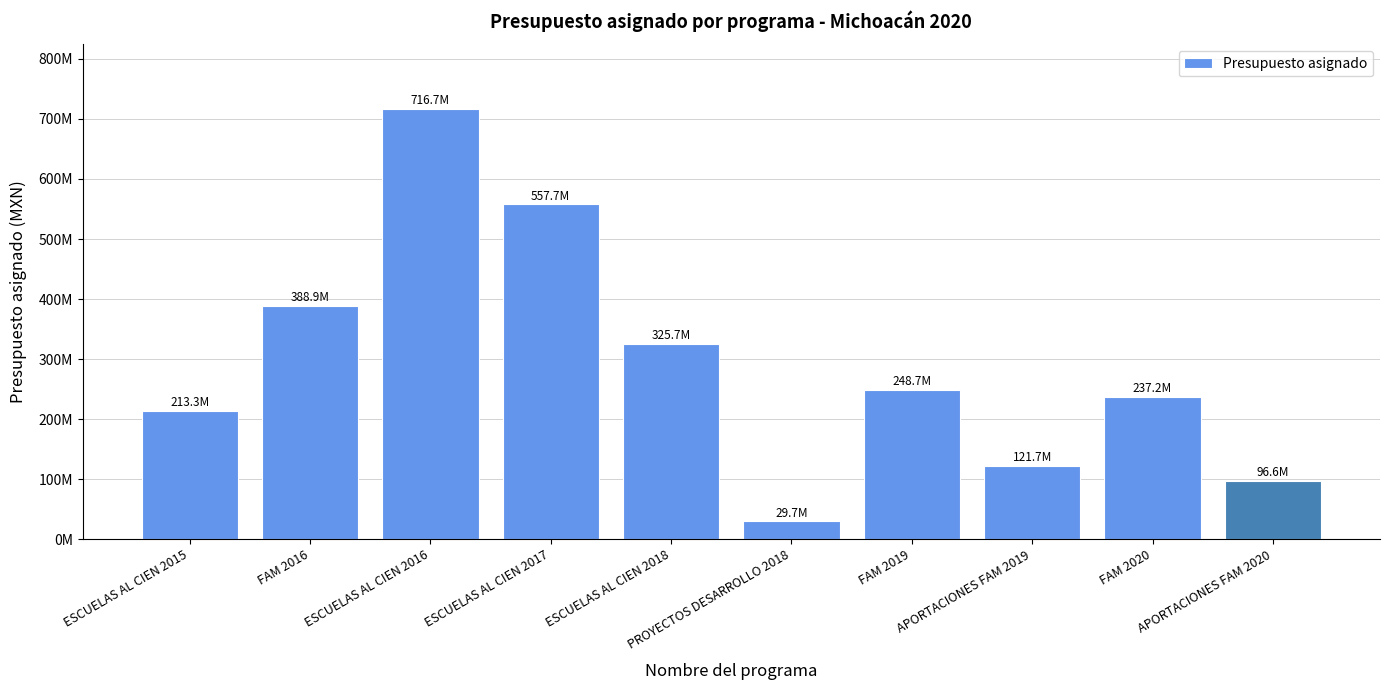

Reading left to right, what are all the values shown in this chart?

ESCUELAS AL CIEN 2015=213299221.0	FAM 2016=388948457.6	ESCUELAS AL CIEN 2016=716711697.0	ESCUELAS AL CIEN 2017=557675238.5	ESCUELAS AL CIEN 2018=325743414.0	PROYECTOS DESARROLLO 2018=29670000.0	FAM 2019=248740578.0	APORTACIONES FAM 2019=121744893.3	FAM 2020=237229639.0	APORTACIONES FAM 2020=96565339.6